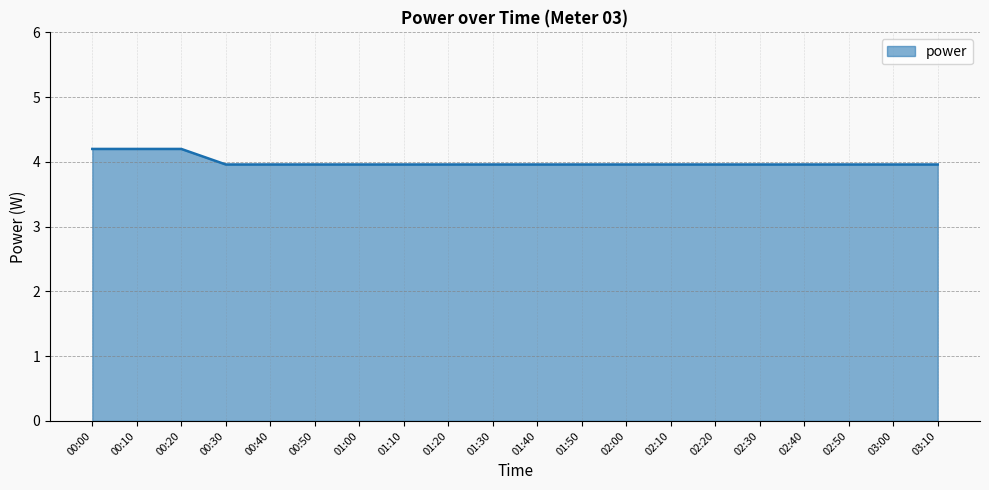

What is the maximum value shown in the chart?

4.2